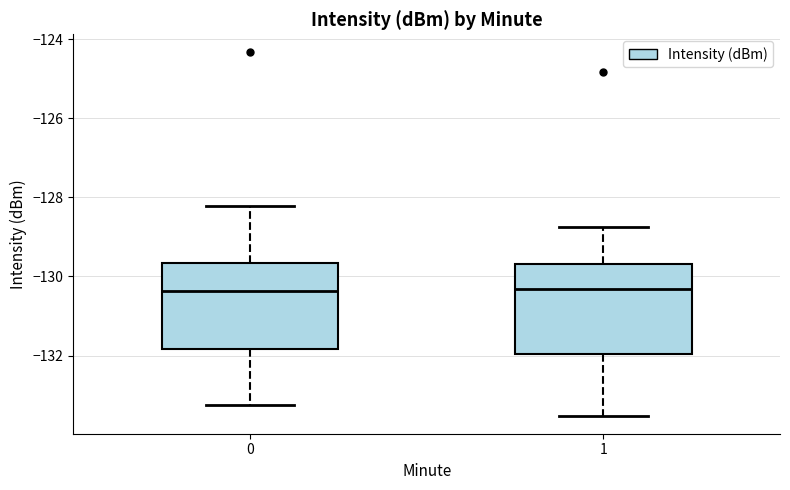

Reading left to right, transcribe this box plot: for each box, give where its median line is, the range the box spans, and where its two whiskers end, as read against the y-axis. The values are not printed on the chart, so give them approximately, as read against the axis.

0: median -130.4, box -131.8 to -129.6, whiskers -133.2 to -128.2
1: median -130.4, box -132.0 to -129.6, whiskers -133.6 to -128.8